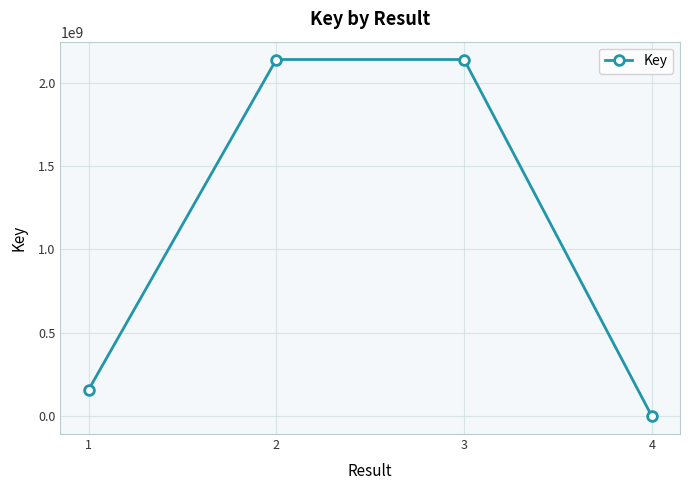

Where is the data nearest to the value 1069435039?

1